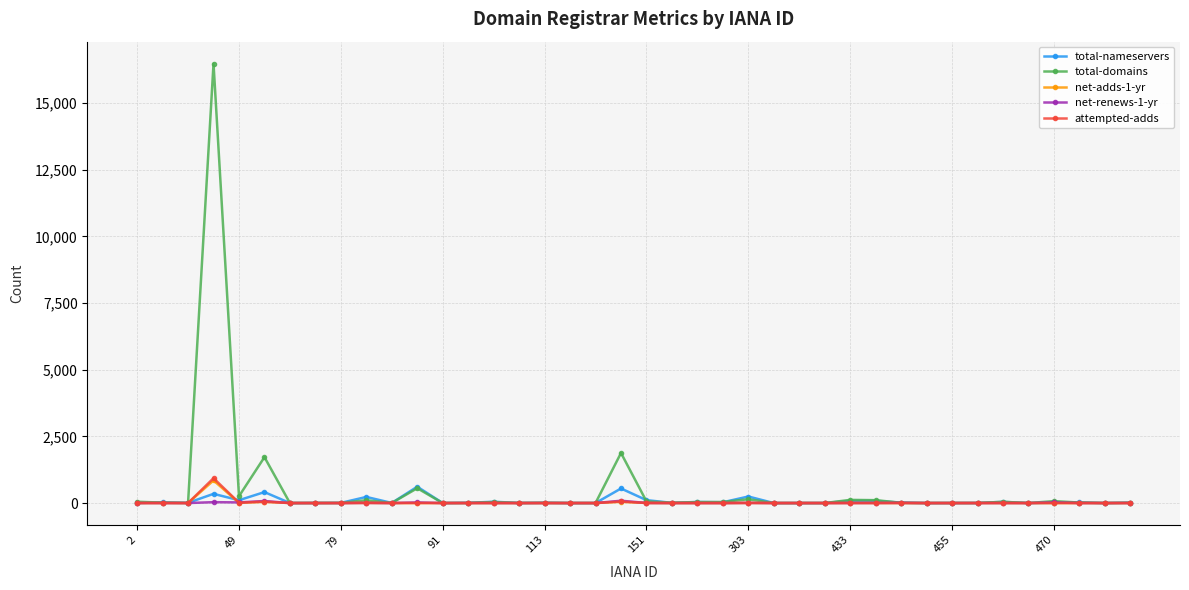

Which series has the largest range (max minus min)?

total-domains